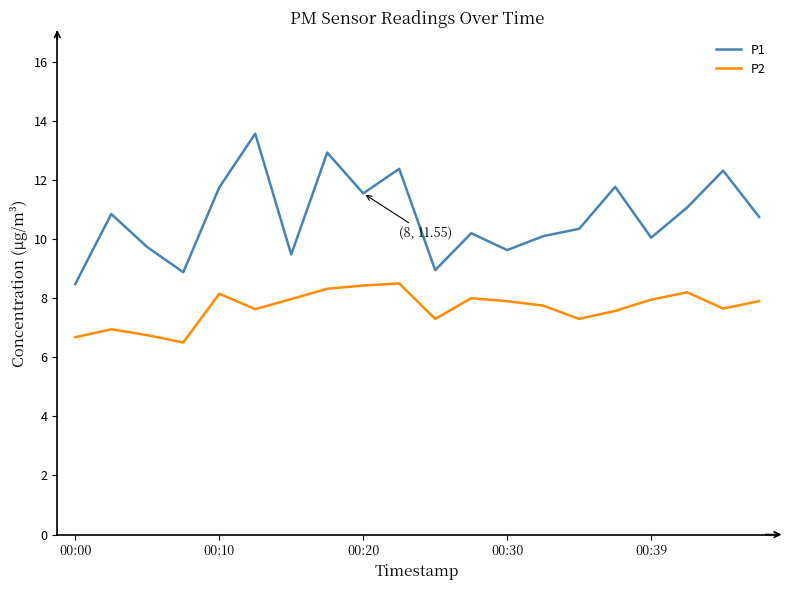

What is the minimum value for P2?

6.5